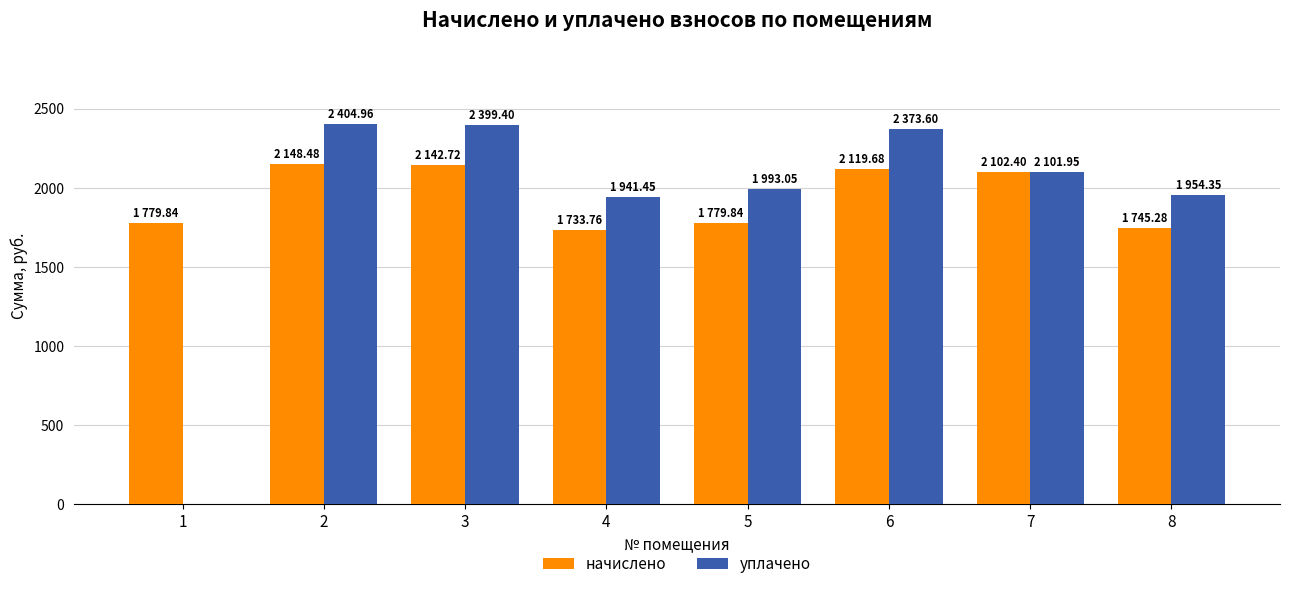

How many values in the уплачено series exceed 2101?

4